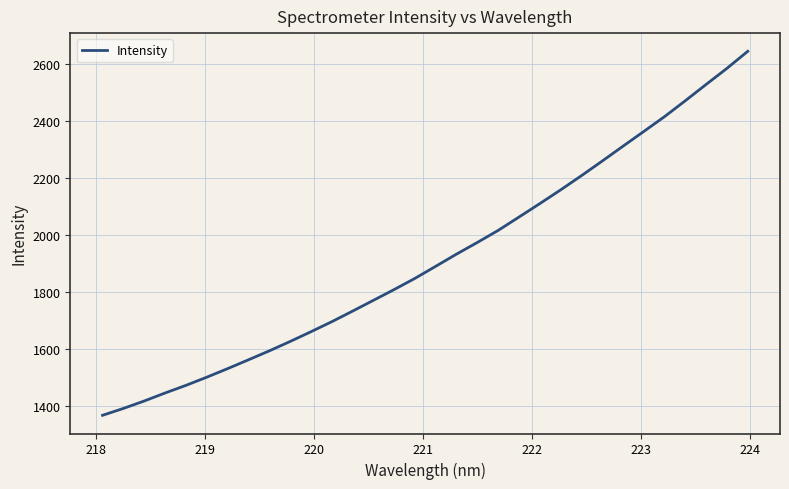

What is the difference between the maximum and minimum values?

1275.6